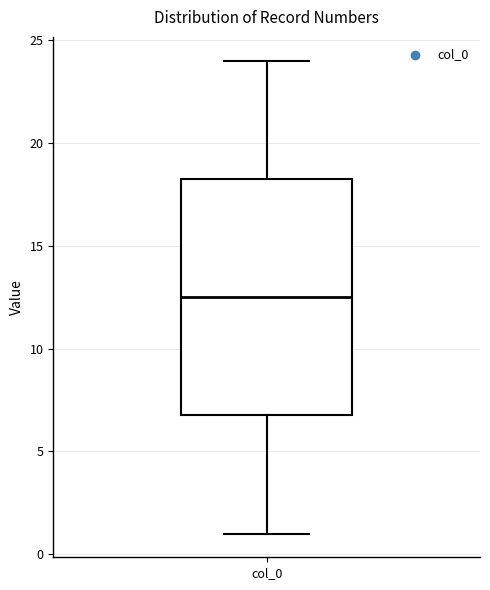

Where does the median line of the box for col_0 sit on the y-axis? The values are not printed on the chart, so give them approximately, as read against the axis.

12.5